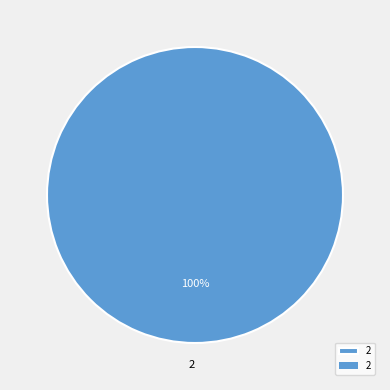

What percentage is the 2 slice, to the nearest percent?

100%